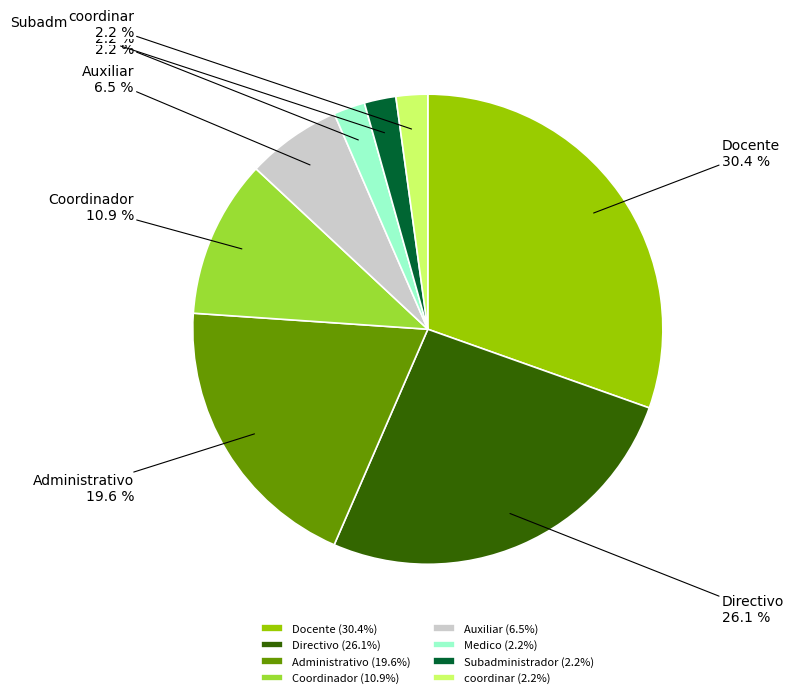

To the nearest percent, what is the difference between the largest and smallest slice percentages?

28%